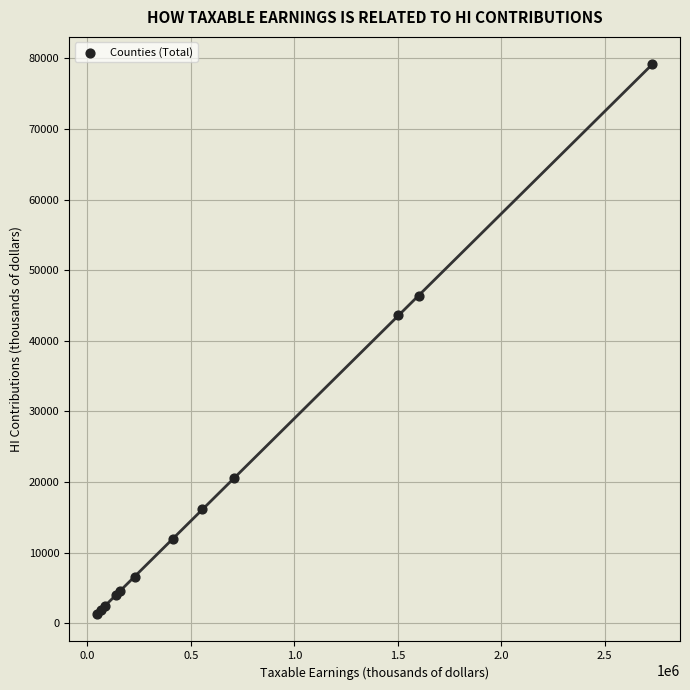

What Y value in the scatter plot is closest to 40228?

43586